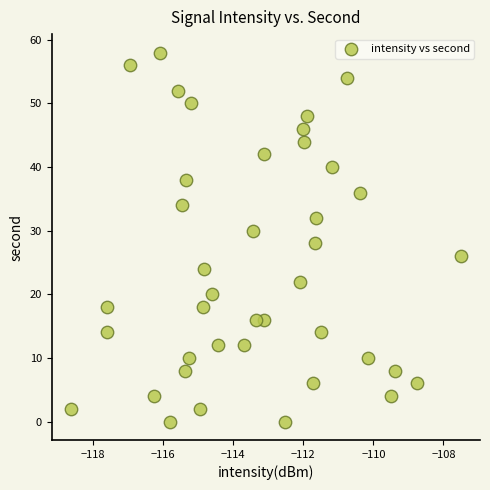

What is the range of Y values (max minus min)?

58